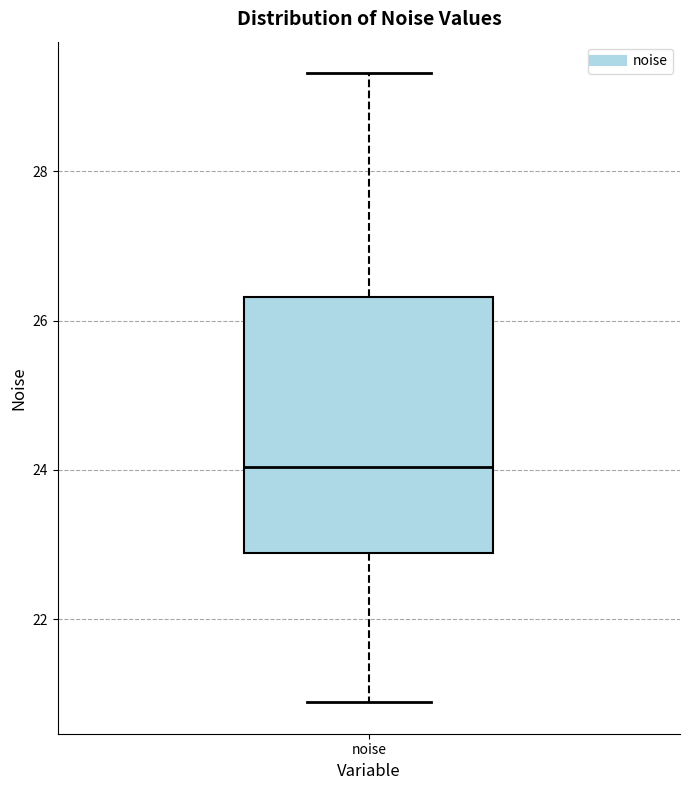

Read this box plot against the y-axis: the position of the median line, the range covered by the box, and the ends of both whiskers. The values are not printed on the chart, so give them approximately, as read against the axis.

median 24.0, box 22.8 to 26.4, whiskers 20.8 to 29.4